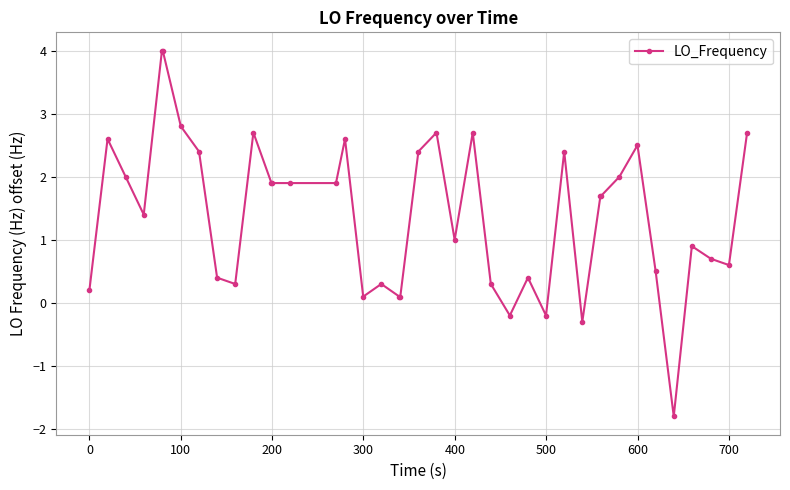

What is the maximum value shown in the chart?

4.0